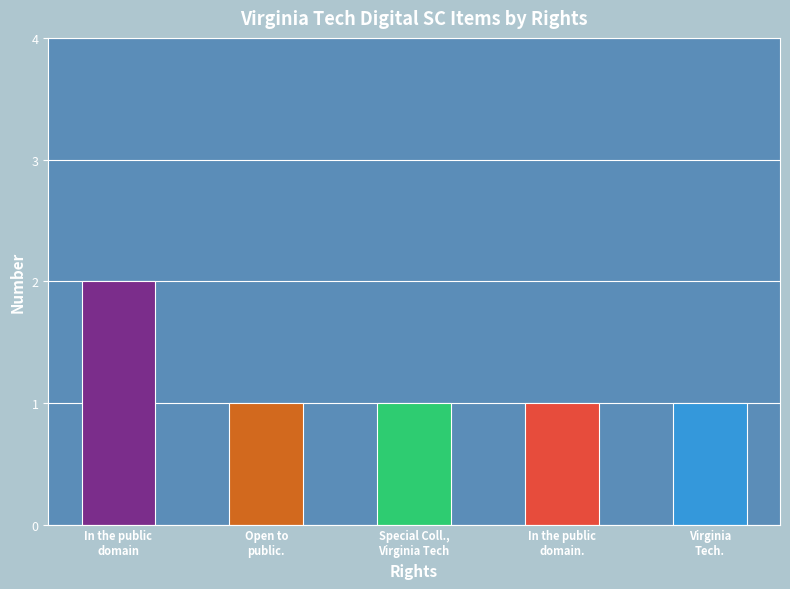

What is the sum of all values?

6